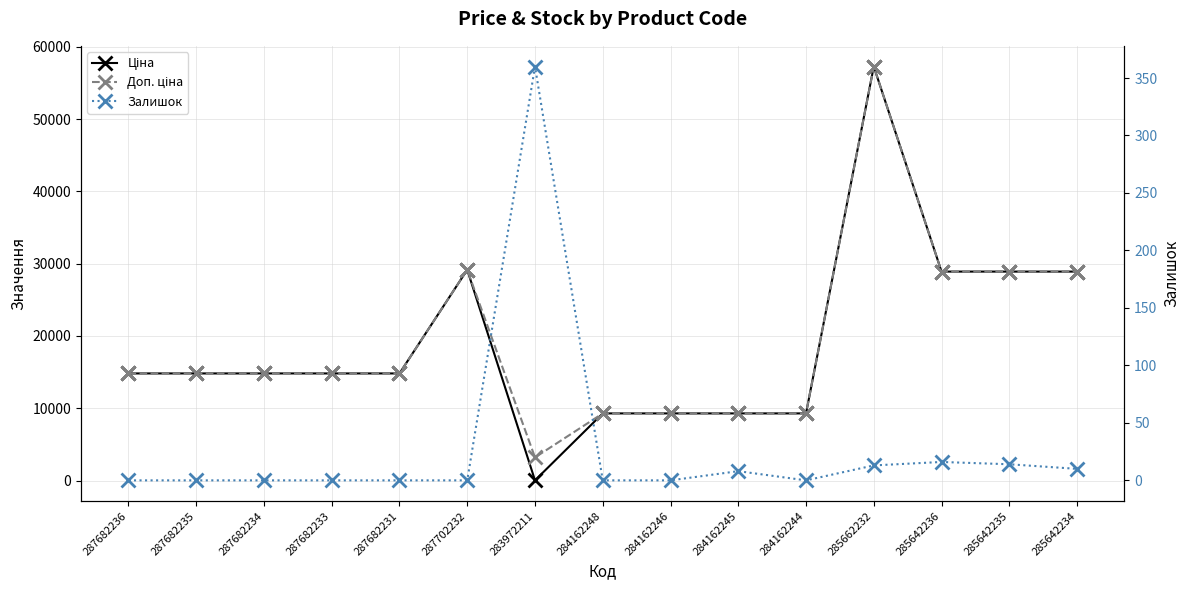

What is the difference between the Залишок values at 285642236 and 285642234?

6.0